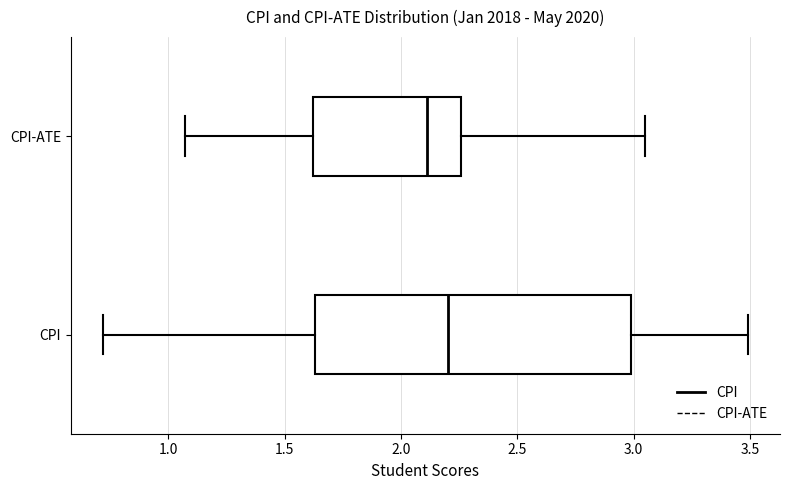

Where does the left whisker of the box for CPI end on the x-axis? The values are not printed on the chart, so give them approximately, as read against the axis.

0.70